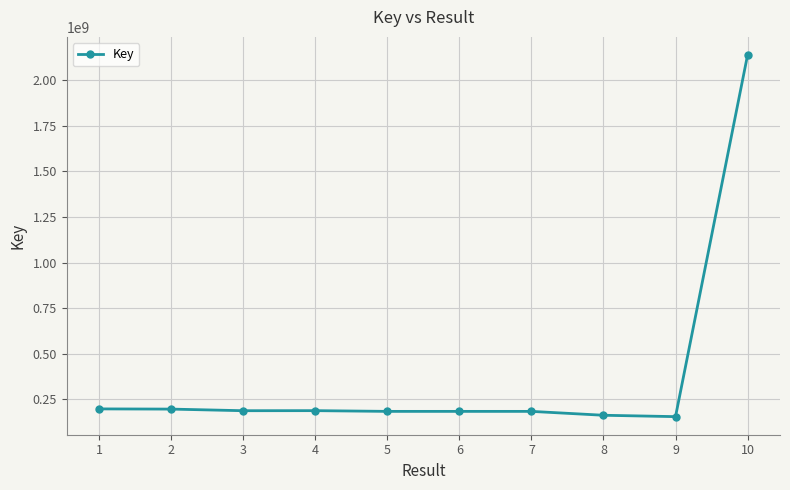

Approximately how many times larger is the value at 10 compared to 2?

10.9